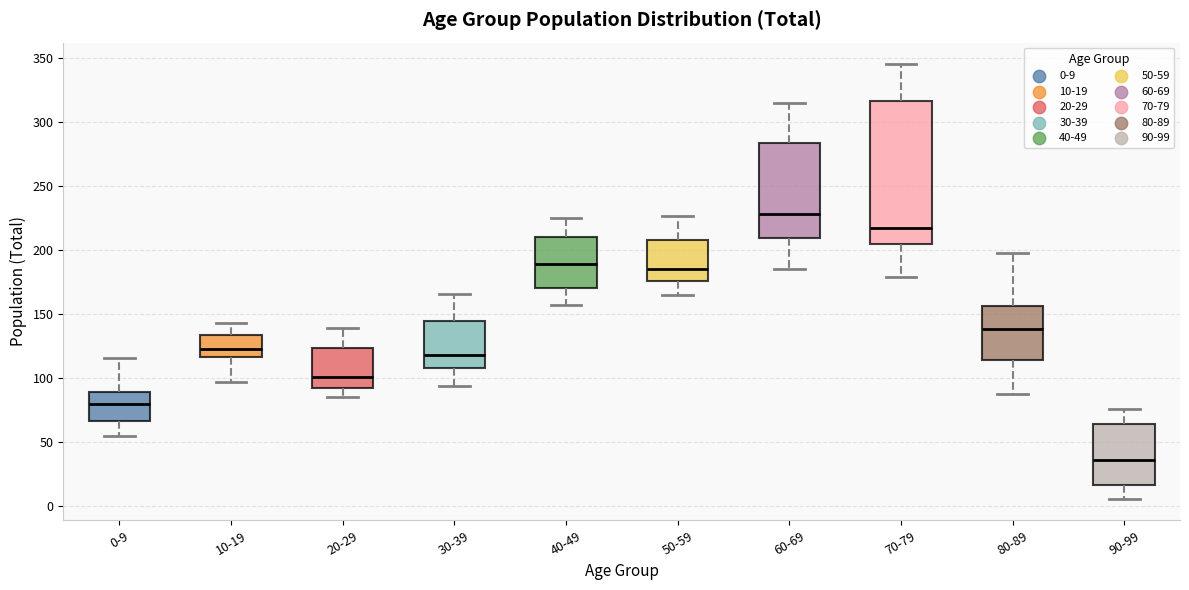

Which box is the tallest, from its lower edge to its upper edge?

70-79